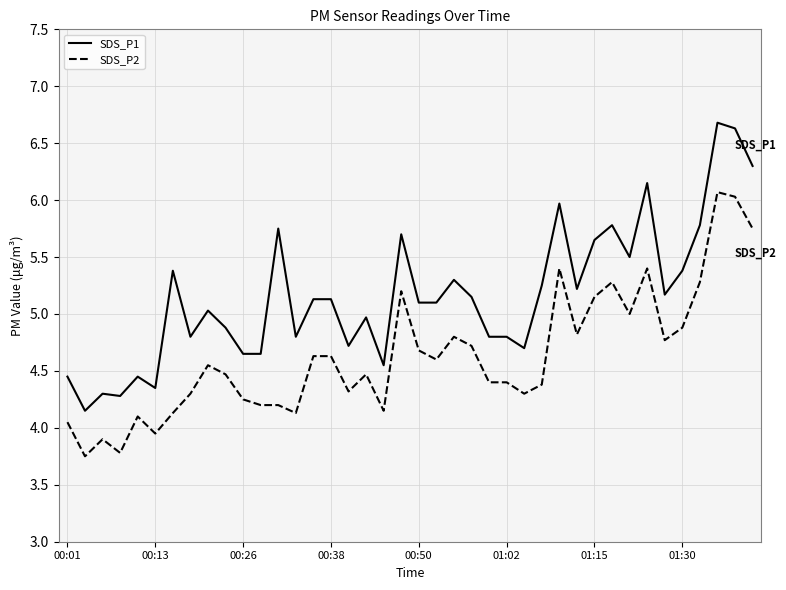

Which series has the widest spread of values?

SDS_P1